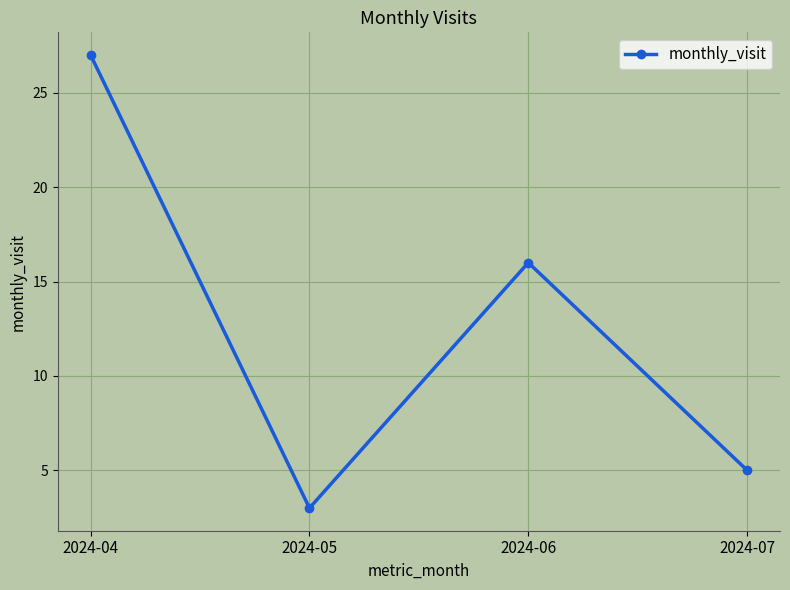

Which label corresponds to the smallest value in the chart?

2024-05